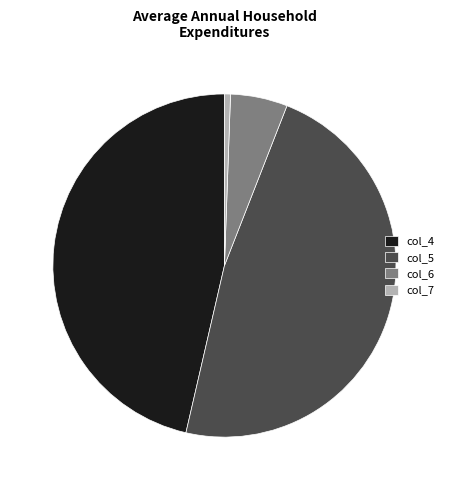

Count the number of slices in the pie.

4